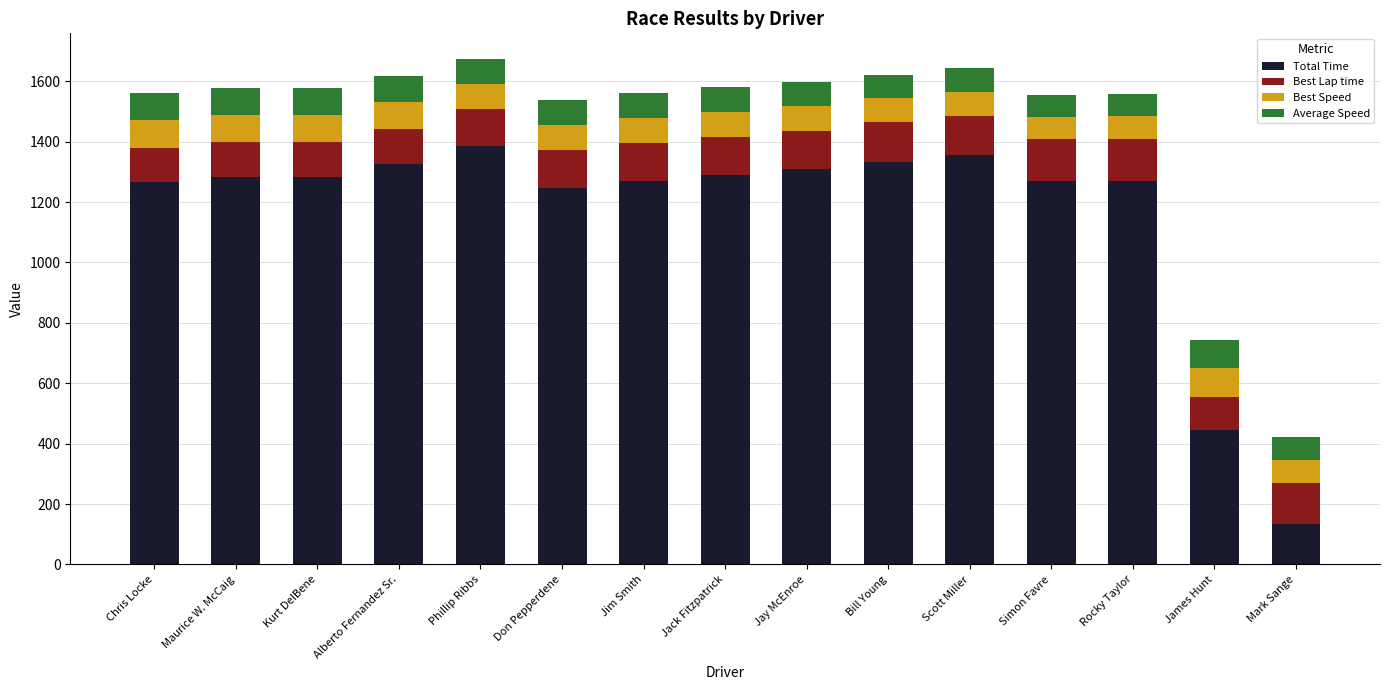

What is the minimum value for Total Time?

135.2